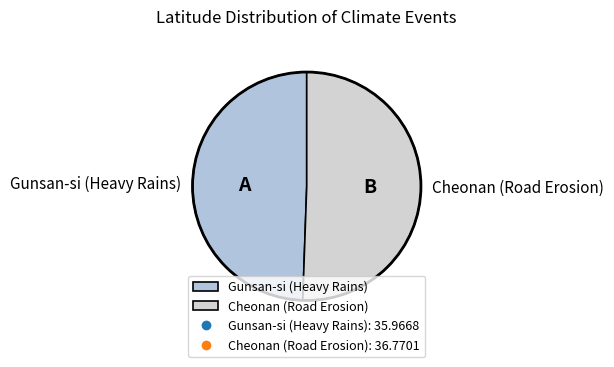

Combined, do Cheonan (Road Erosion) and Gunsan-si (Heavy Rains) account for over 50%?

Yes